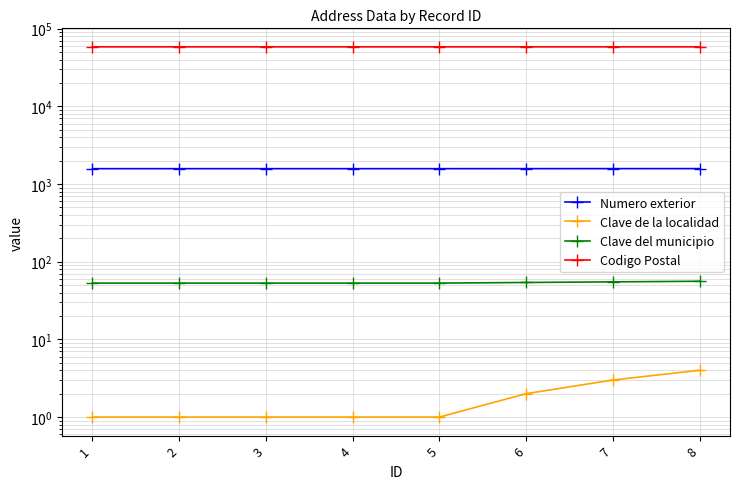

What are all the series names shown in the legend?

Numero exterior, Clave de la localidad, Clave del municipio, Codigo Postal